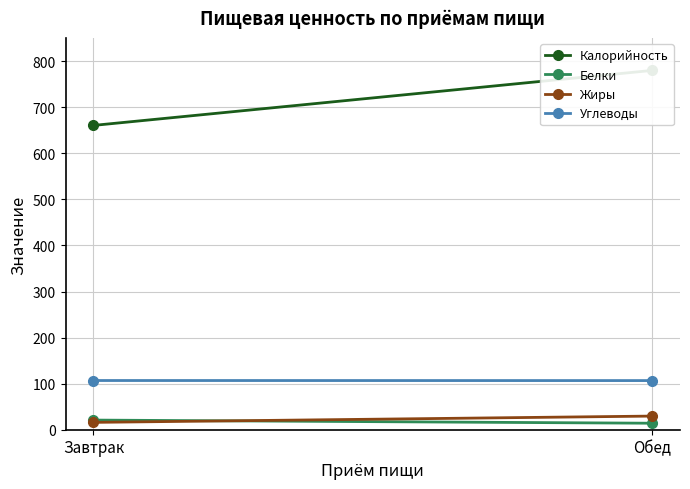

Rank the categories by Калорийность value from lowest to highest.

Завтрак, Обед